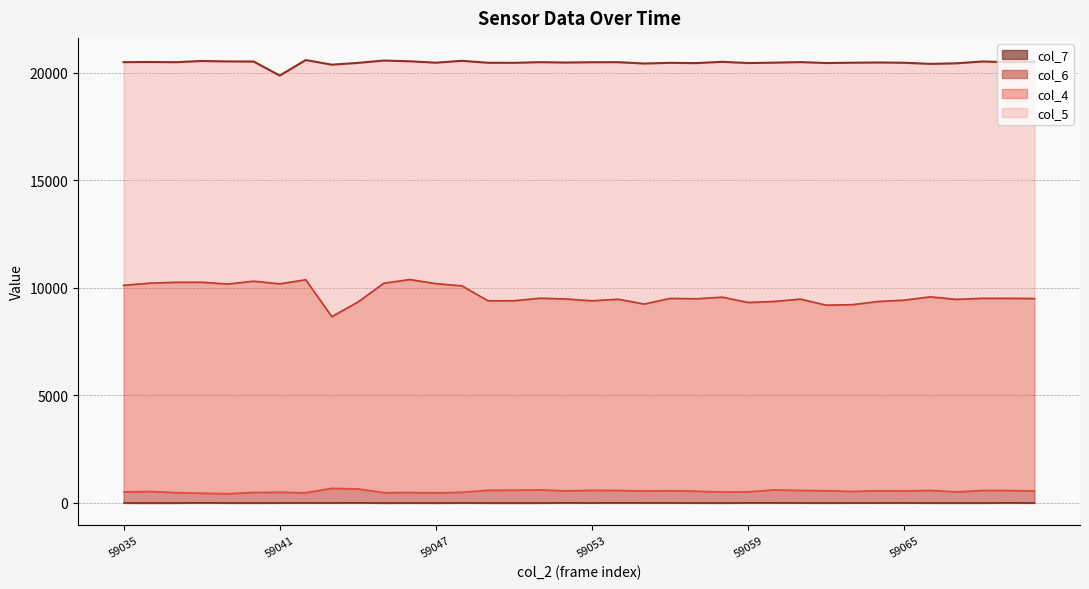

Is the value of col_4 at 59057 greater than the value of col_7 at 59050?

Yes